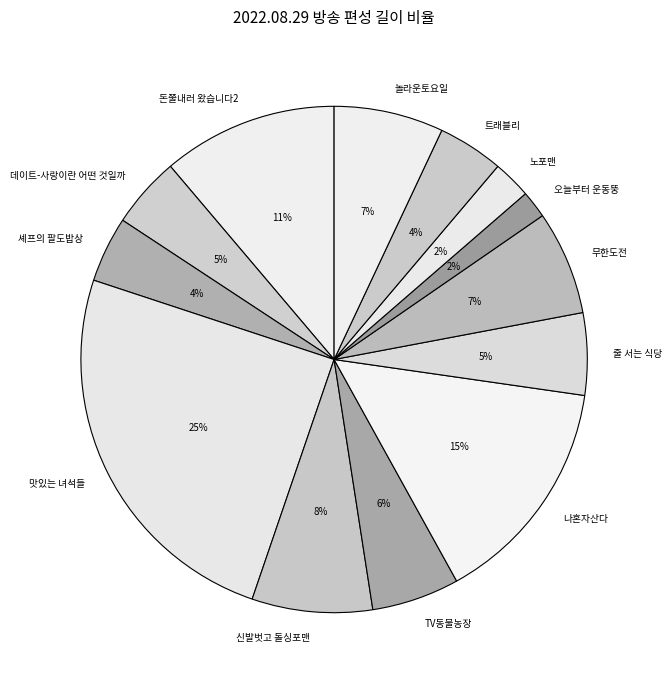

What is the largest slice in the pie chart?

맛있는 녀석들